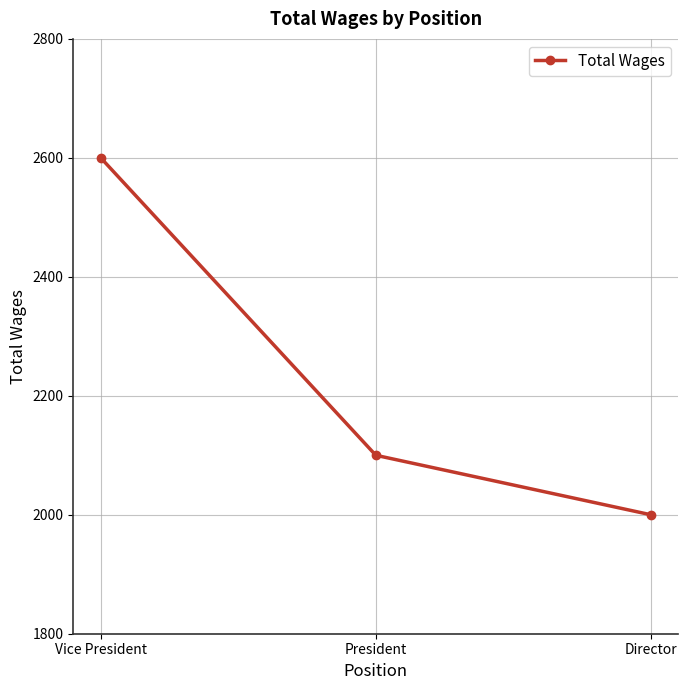

Reading right to left, extract all data points from this chart.

Director=2000	President=2100	Vice President=2600